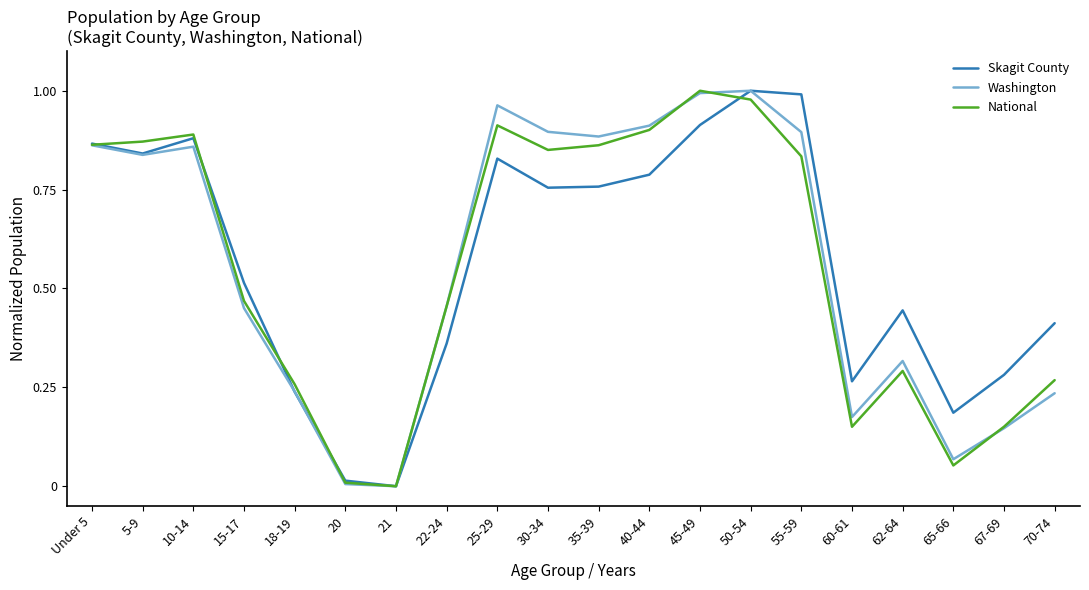

Is the value of Skagit County at 35-39 greater than the value of Washington at 65-66?

Yes